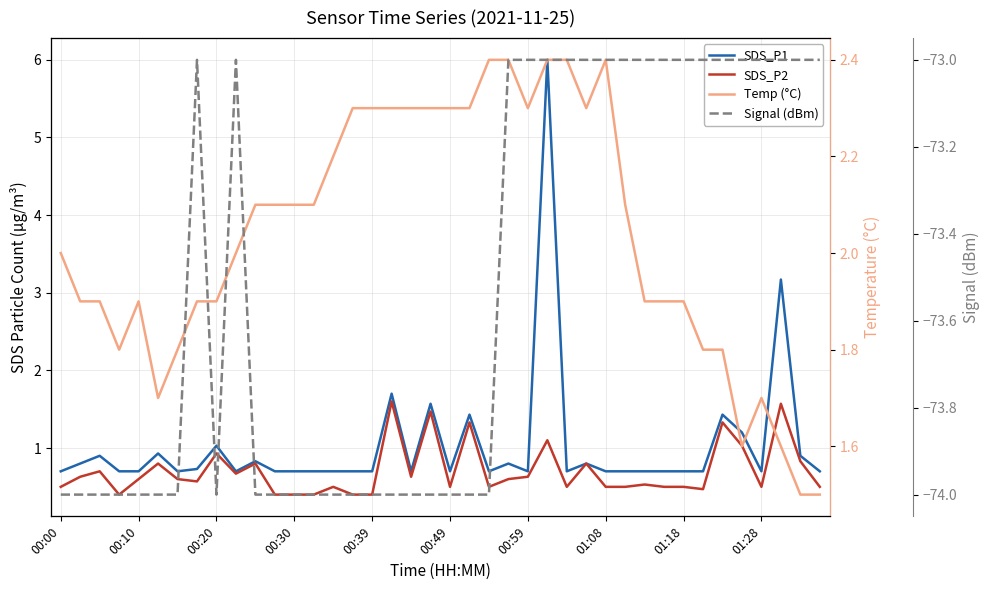

At which category is the sum across all series the highest?

25